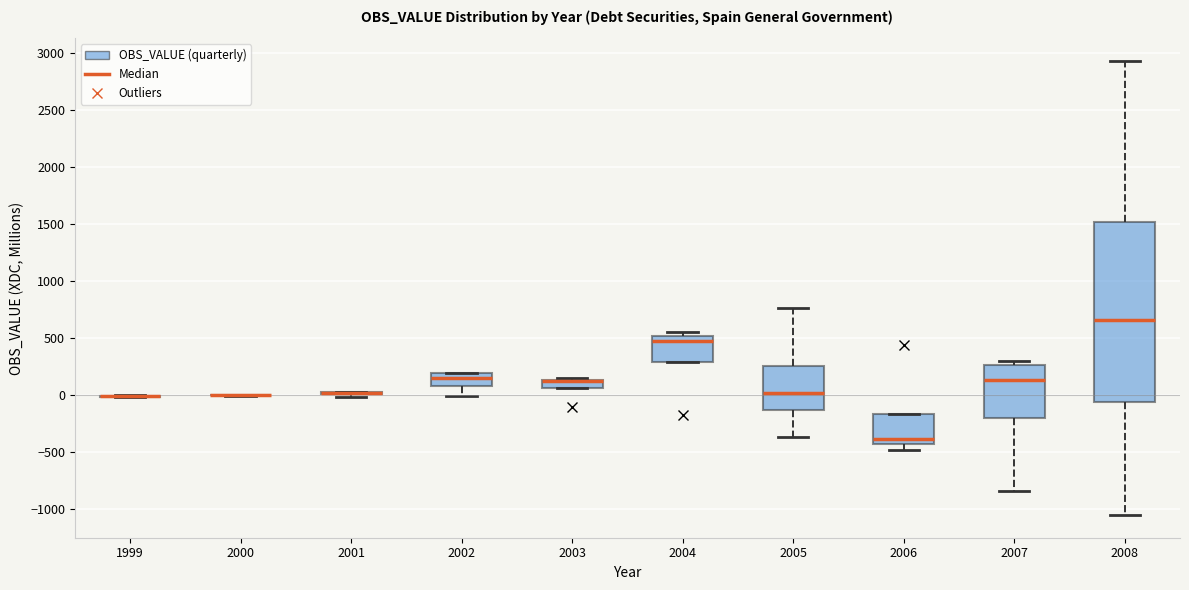

Comparing the boxes themselves (not the whiskers), which one is the tallest?

2008